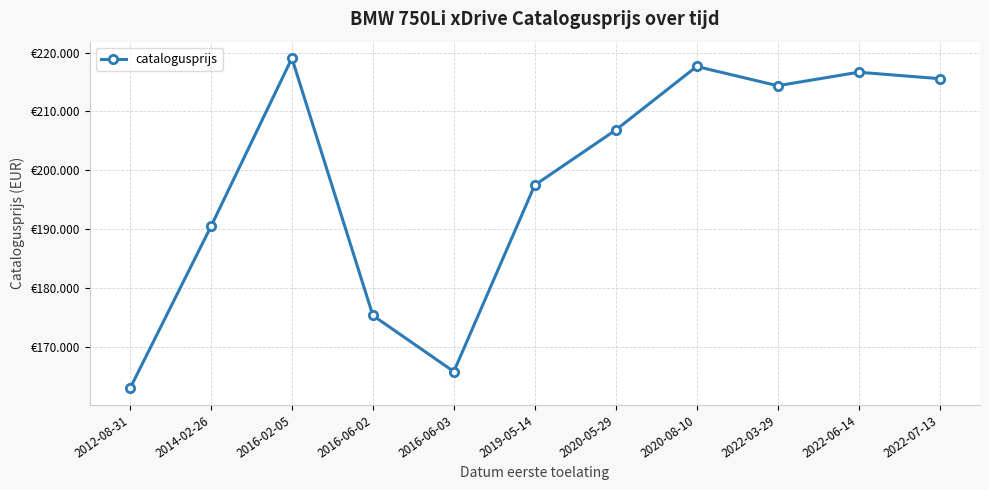

Is this an area chart (filled region under the line)?

No